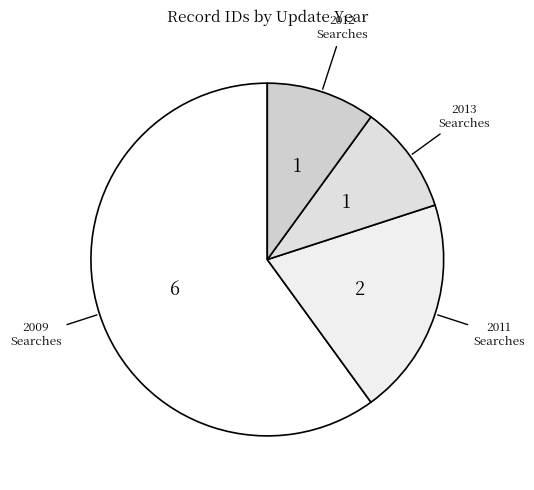

Is there a majority slice in this chart?

Yes